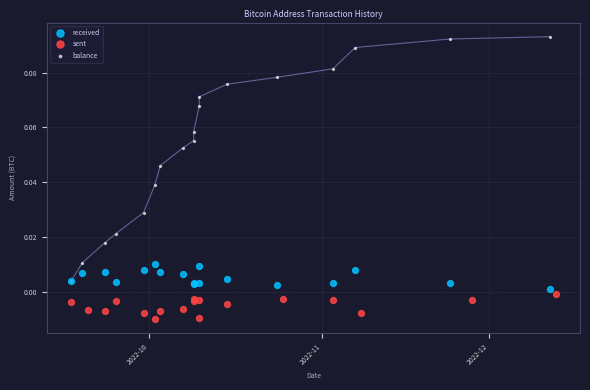

Which series contains the lowest Y value?

sent